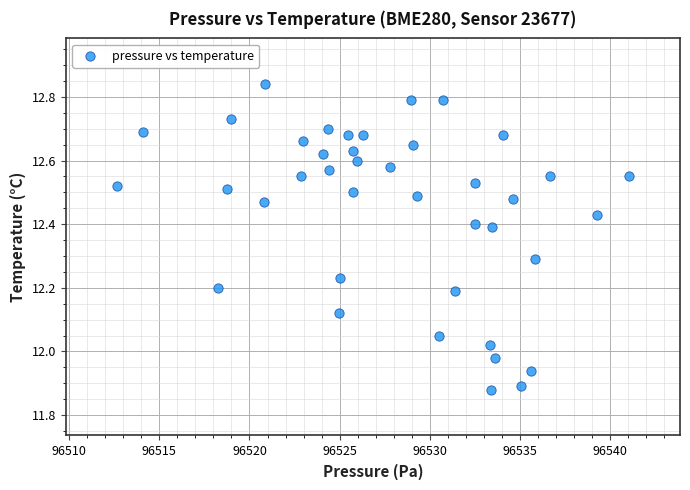

What is the range of X values (max minus min)?

28.4